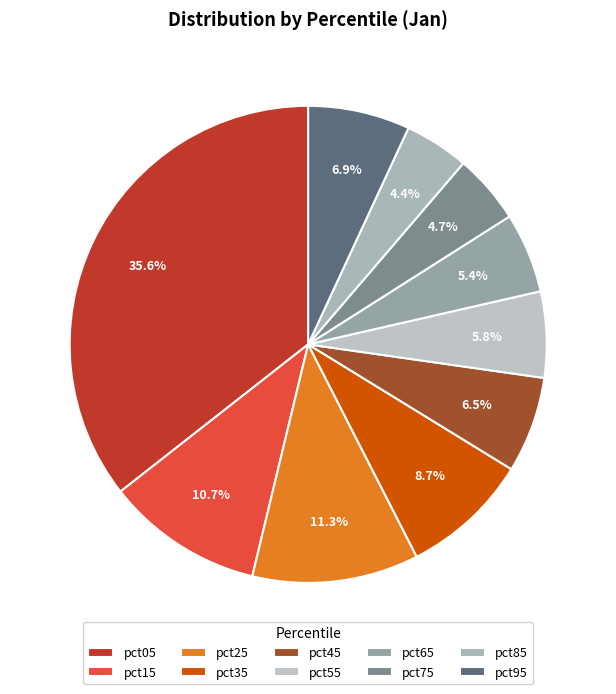

Does pct05 account for over 50% of the chart?

No